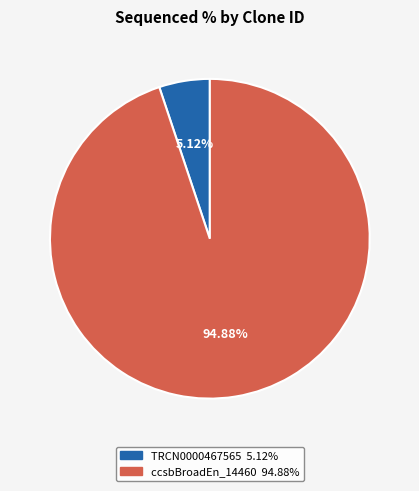

Do TRCN0000467565 5.12% and ccsbBroadEn_14460 94.88% together represent more than half of the pie?

Yes